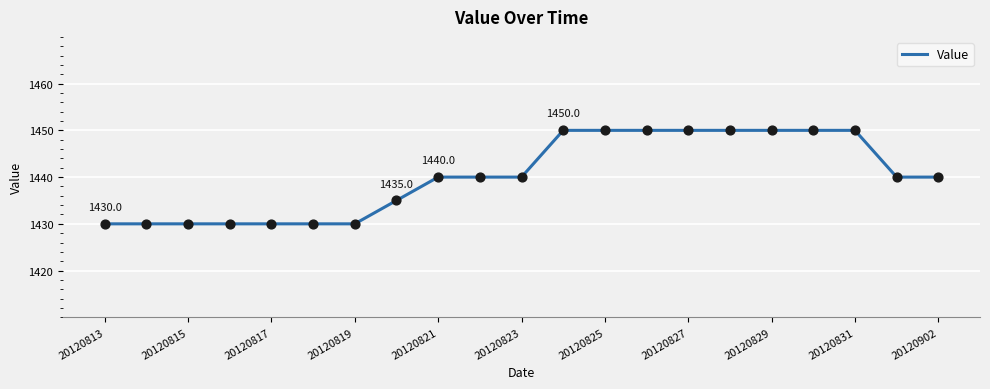

What is the difference between the maximum and minimum values?

20